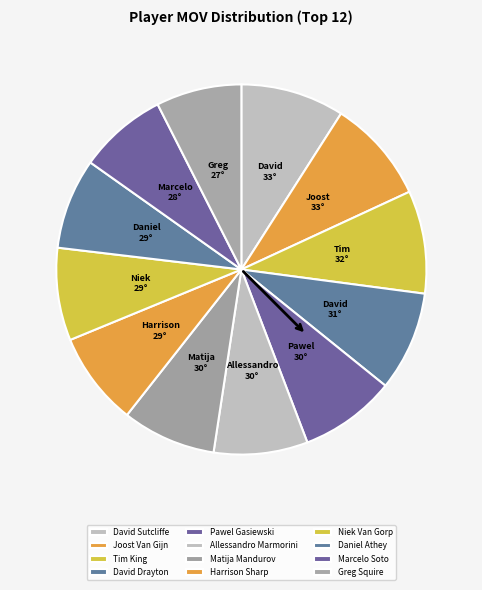

How many segments does this pie chart have?

12